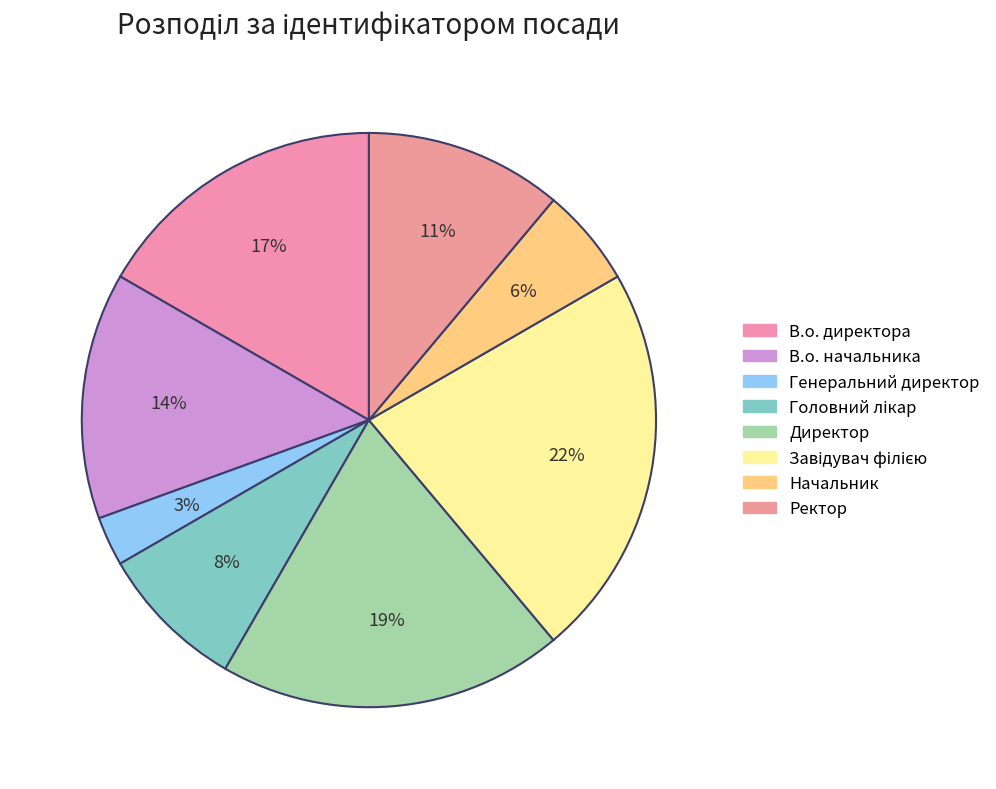

To the nearest percent, what is the combined percentage of В.о. начальника and Завідувач філією?

36%